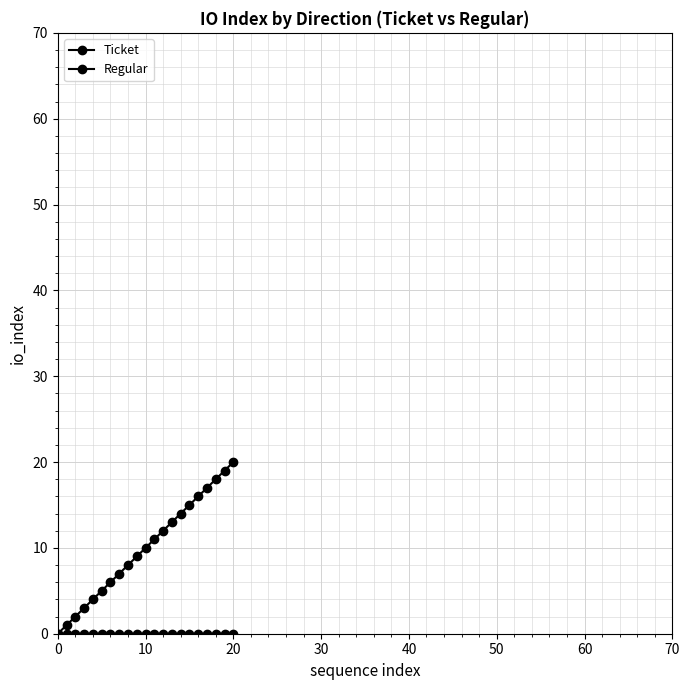

Does the chart have visible grid lines?

Yes